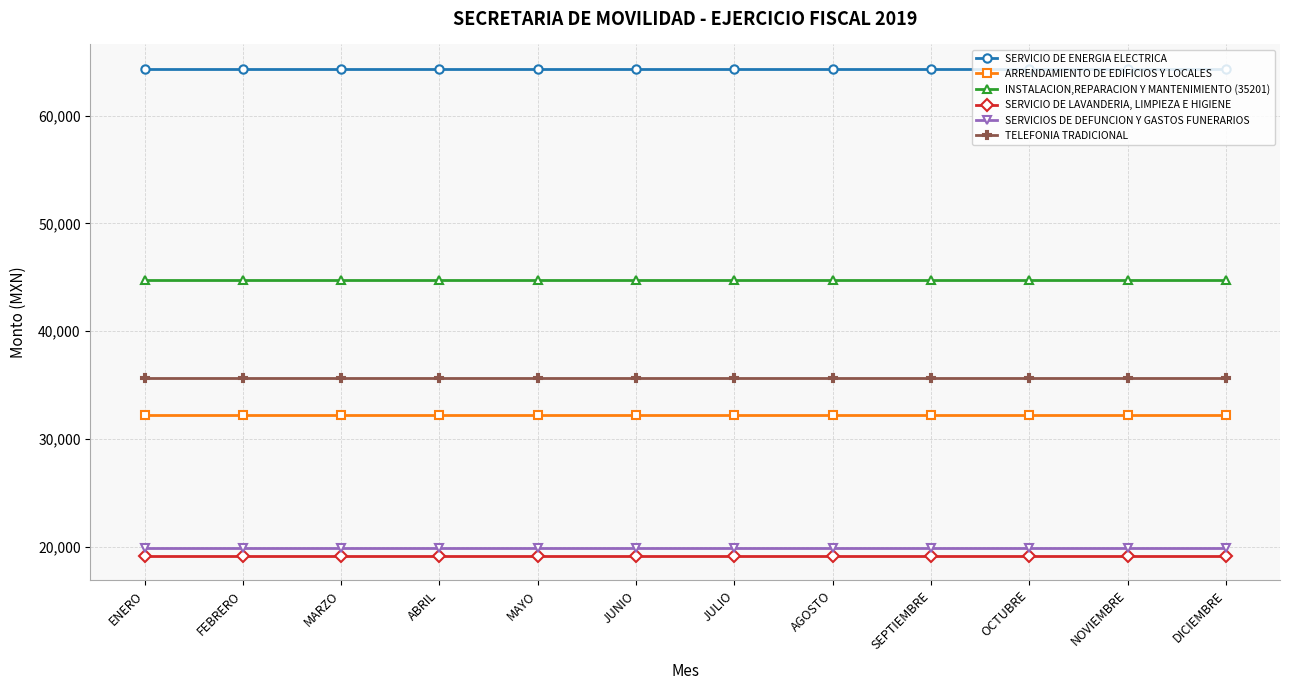

What is the difference between the highest and lowest values at OCTUBRE?

45178